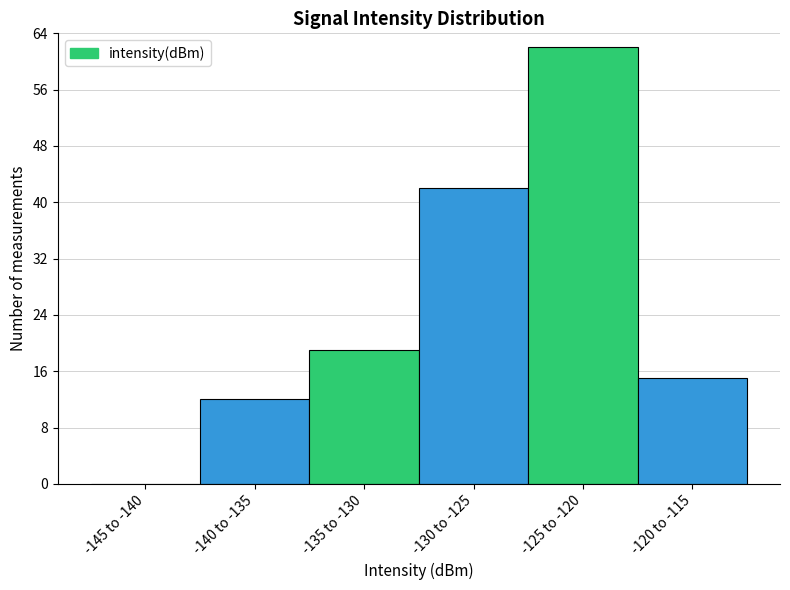

Reading right to left, what are all the values shown in this chart?

-120 to -115=15	-125 to -120=62	-130 to -125=42	-135 to -130=19	-140 to -135=12	-145 to -140=0